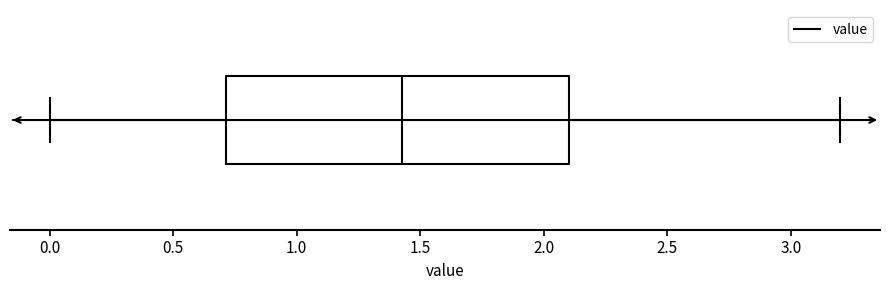

Where is the left edge of the box on the x-axis? The values are not printed on the chart, so give them approximately, as read against the axis.

0.70